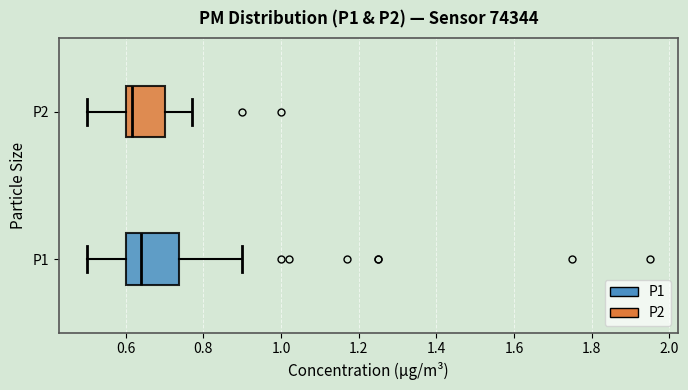

Which box is the widest, from its left edge to its right edge?

P1